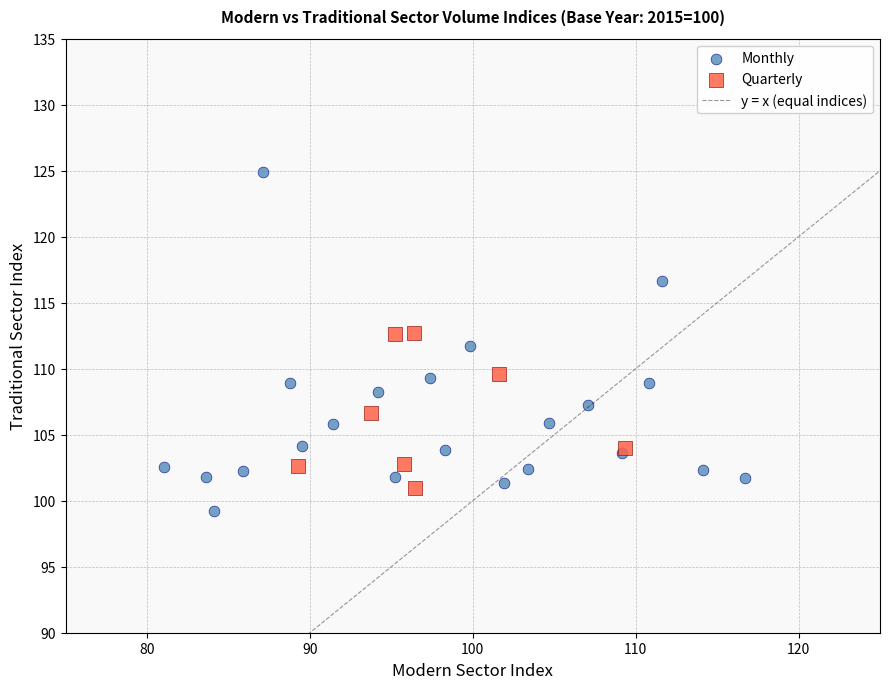

Which series has the largest Y range (max minus min)?

Monthly